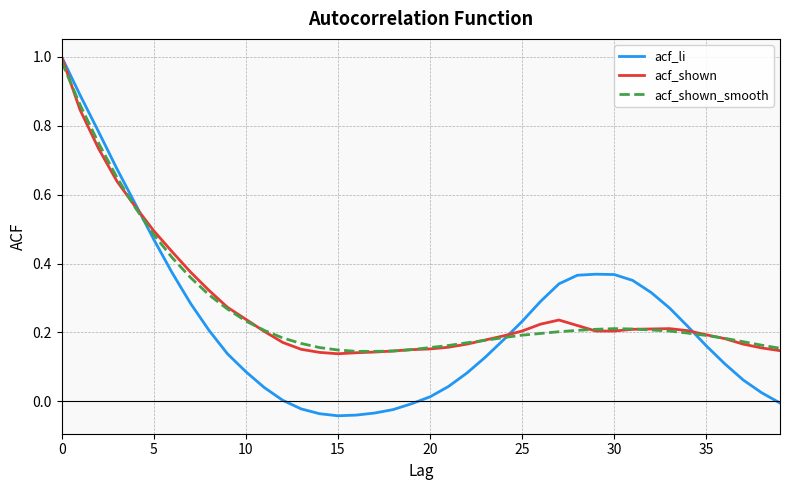

Which series has the widest spread of values?

acf_li